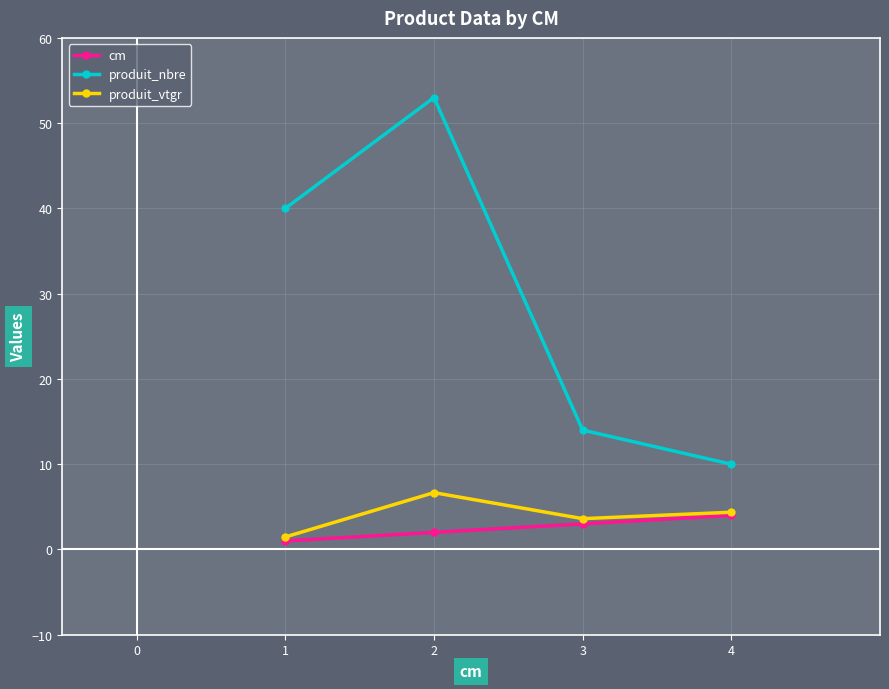

What is the difference between the highest and lowest values at 1?

39.0